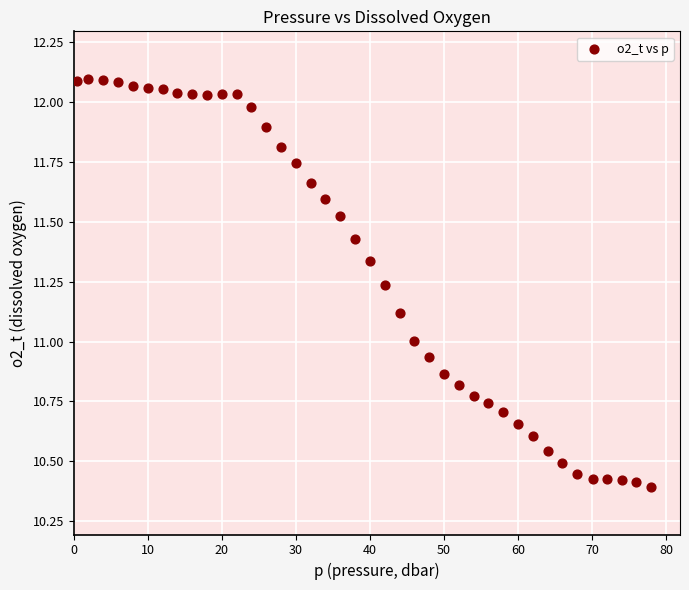

What is the range of X values (max minus min)?

77.6